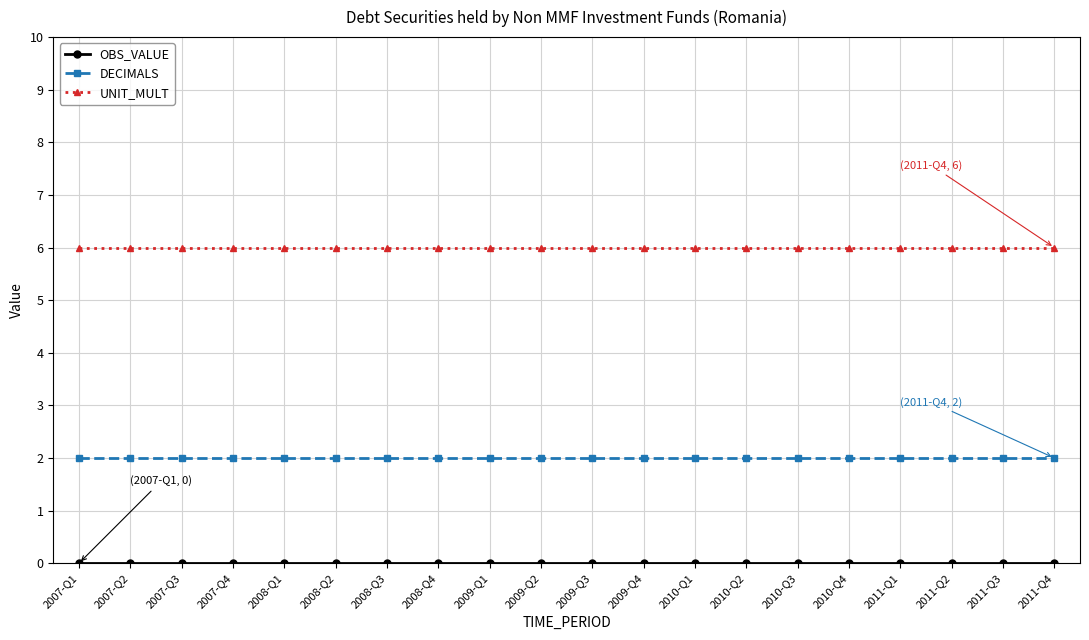

What is the maximum value shown in the chart?

6